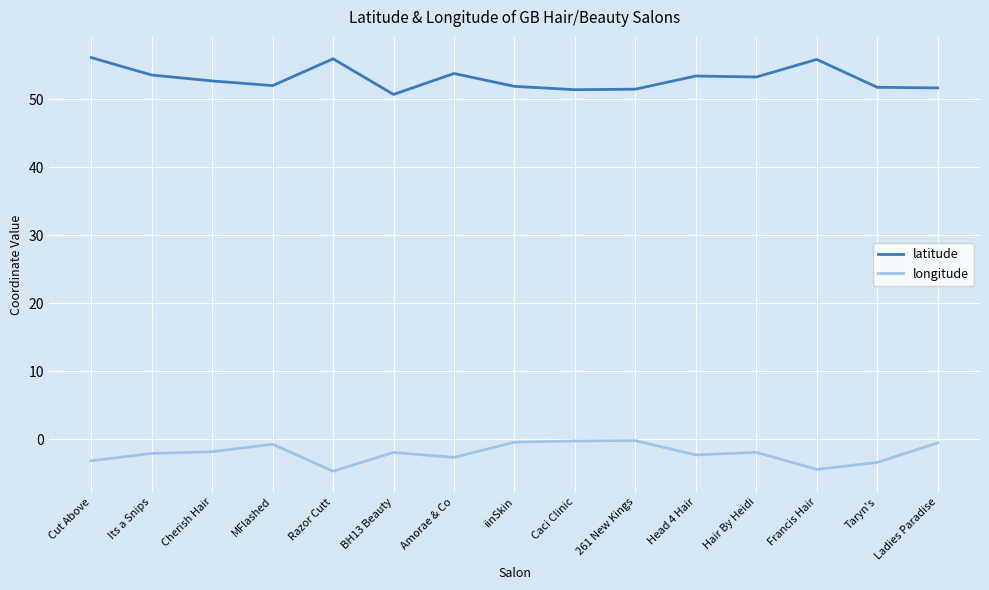

How many lines are shown in the chart?

2